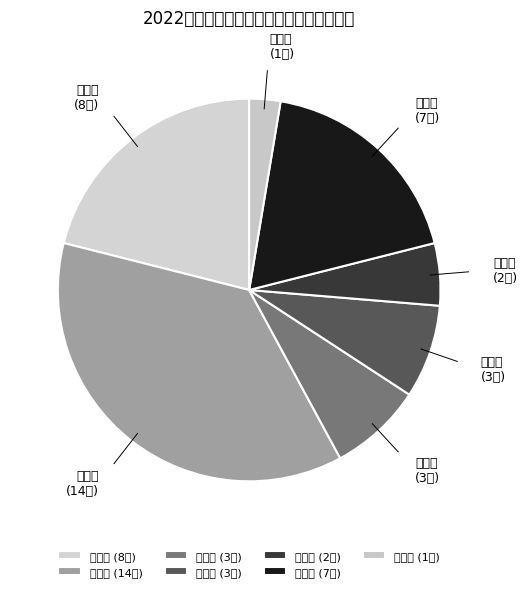

Approximately how many times larger is the value at 碧江区 compared to 万山区?

0.6